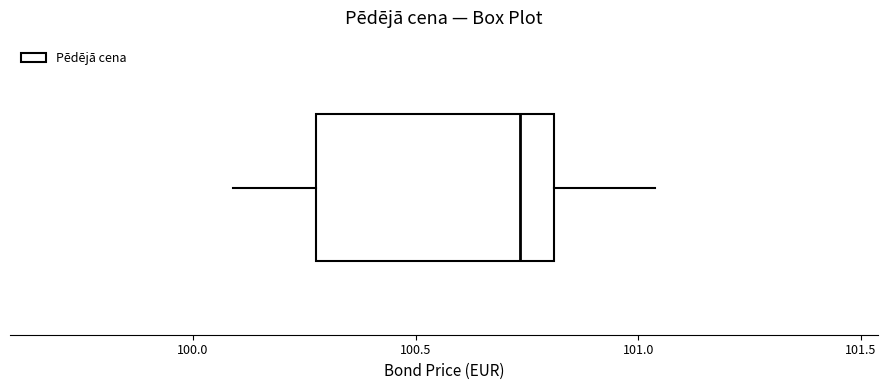

Where is the left edge of the box on the x-axis? The values are not printed on the chart, so give them approximately, as read against the axis.

100.30